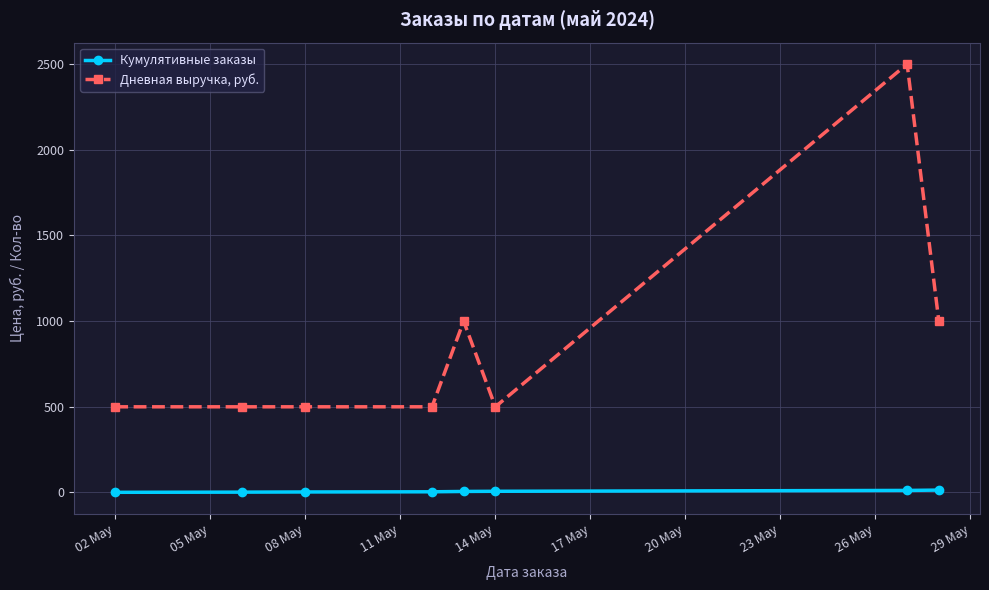

True or false: Дневная выручка, руб. has more than 1 points higher than both neighbors.

True